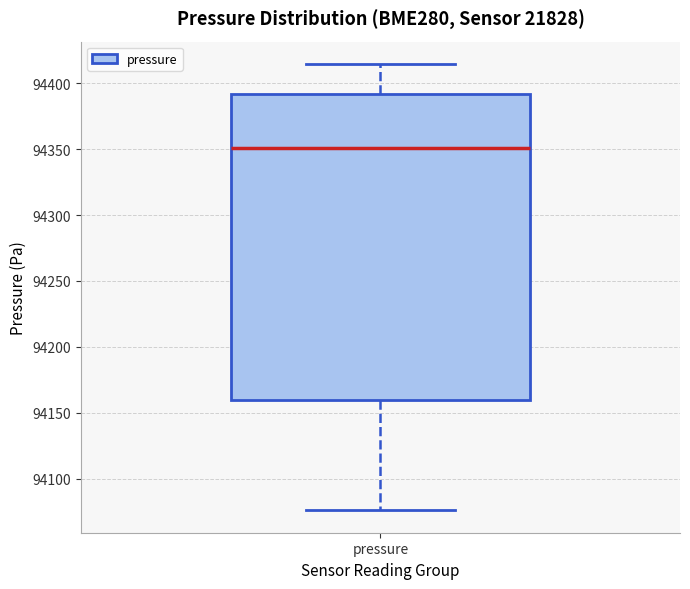

Where is the lower edge of the box for pressure on the y-axis? The values are not printed on the chart, so give them approximately, as read against the axis.

94160